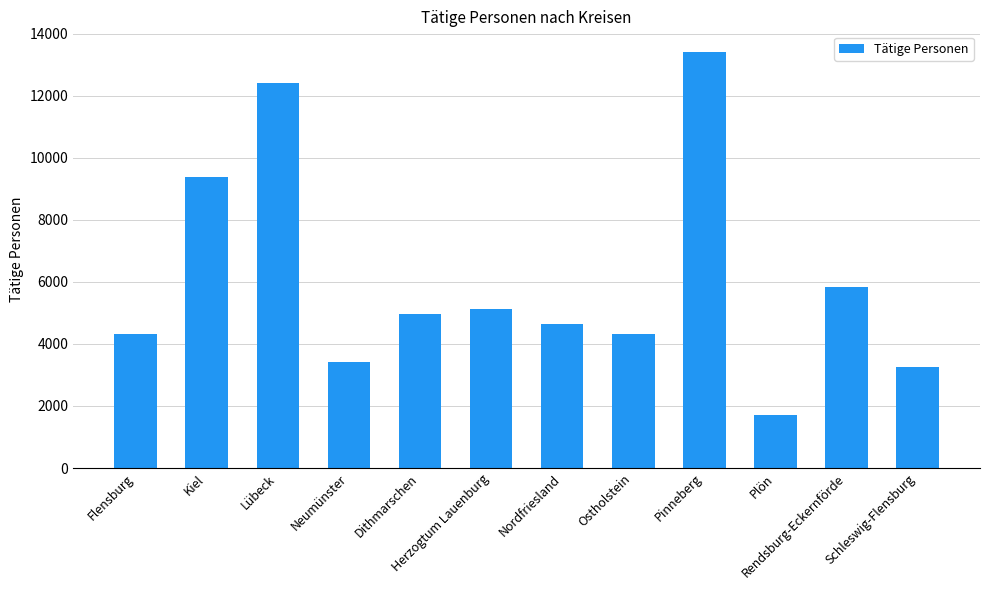

What is the label of the 2nd bar from the right?

Rendsburg-Eckernförde